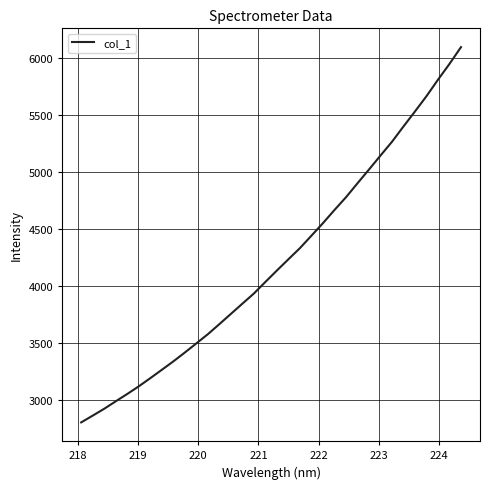

What is the smallest value displayed?

2804.7